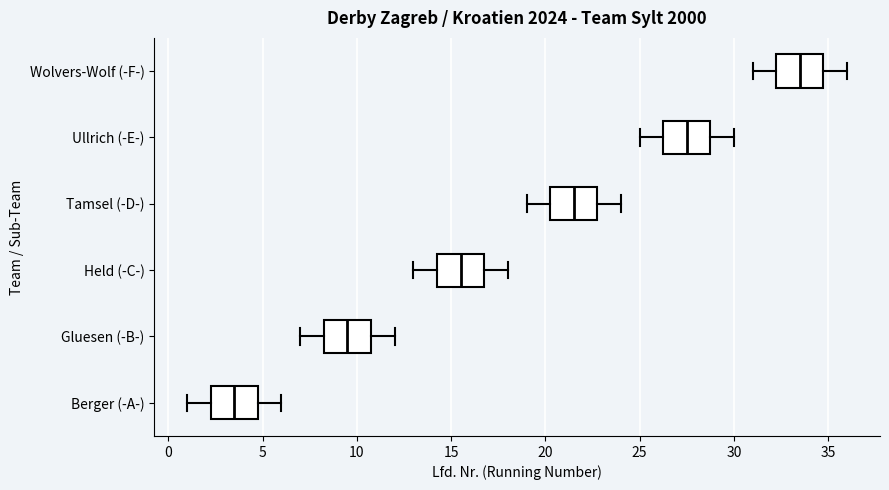

Where does the median line of the box for Wolvers-Wolf (-F-) sit on the x-axis? The values are not printed on the chart, so give them approximately, as read against the axis.

33.5